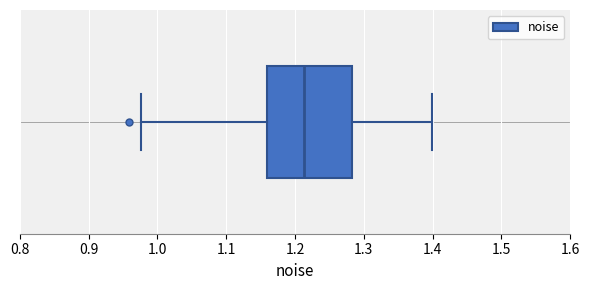

Transcribe this box plot: give where the median line is, the range the box spans, and where the two whiskers end, as read against the x-axis. The values are not printed on the chart, so give them approximately, as read against the axis.

median 1.21, box 1.16 to 1.28, whiskers 0.98 to 1.40